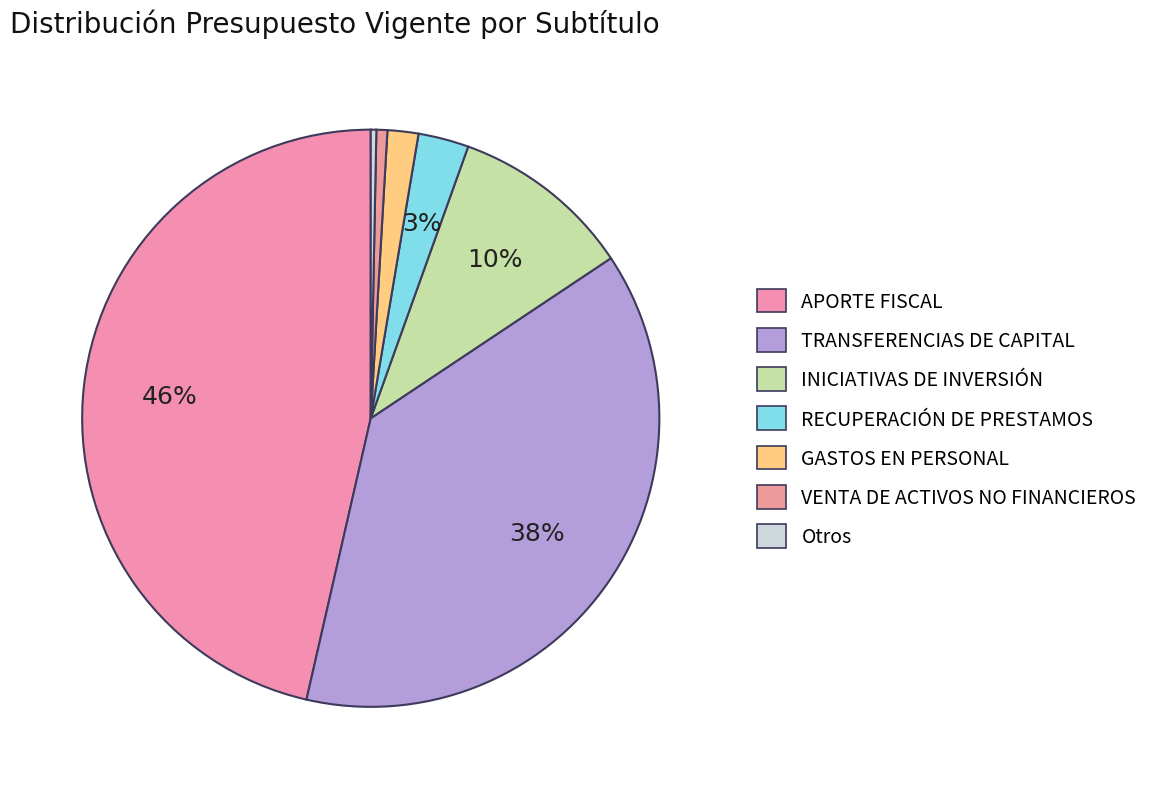

Count the number of slices in the pie.

7